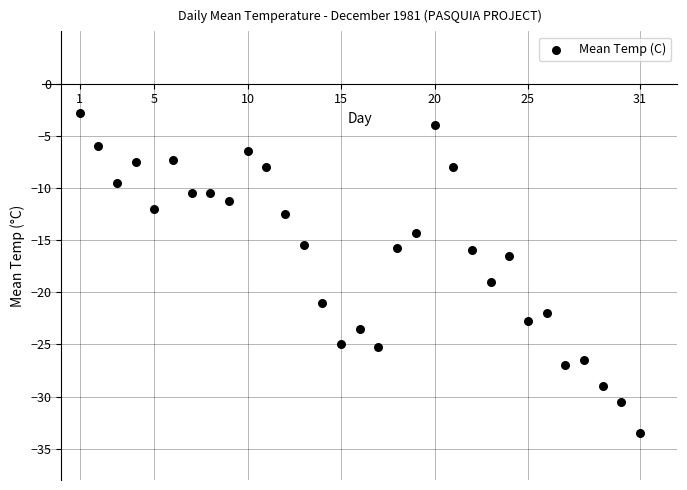

What is the range of Y values (max minus min)?

30.7